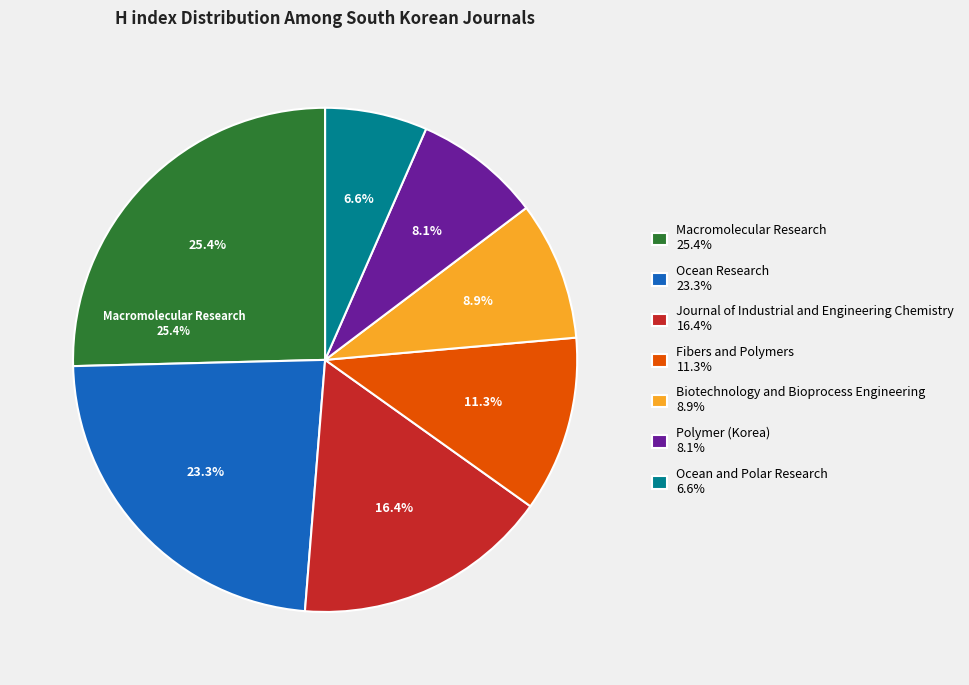

Does Fibers and Polymers represent more than half of the total?

No